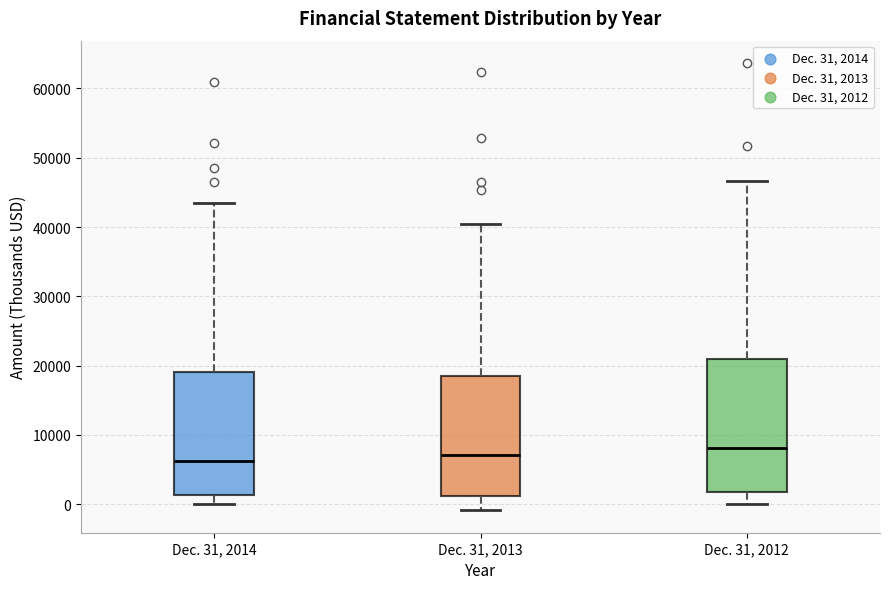

Reading left to right, transcribe this box plot: for each box, give where its median line is, the range the box spans, and where its two whiskers end, as read against the y-axis. The values are not printed on the chart, so give them approximately, as read against the axis.

Dec. 31, 2014: median 6000, box 1000 to 19000, whiskers 0 to 43000
Dec. 31, 2013: median 7000, box 1000 to 18000, whiskers -1000 to 40000
Dec. 31, 2012: median 8000, box 2000 to 21000, whiskers 0 to 47000